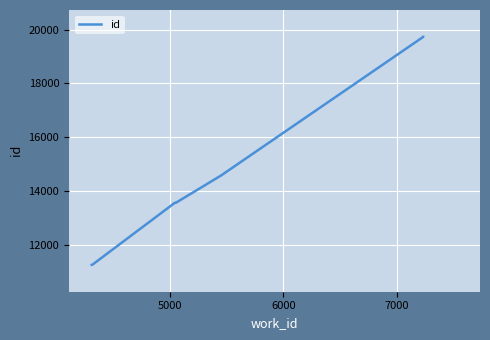

What is the value of the 10th point from the left?

19726